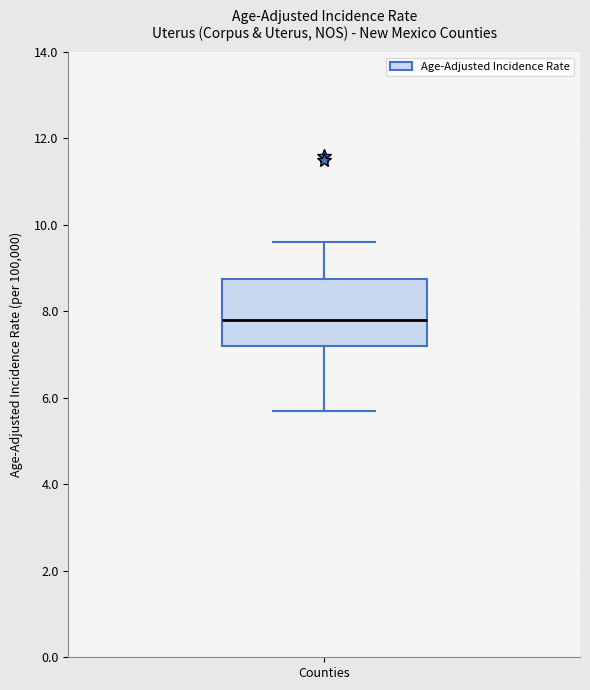

Read this box plot against the y-axis: the position of the median line, the range covered by the box, and the ends of both whiskers. The values are not printed on the chart, so give them approximately, as read against the axis.

median 7.8, box 7.2 to 8.8, whiskers 5.8 to 9.6